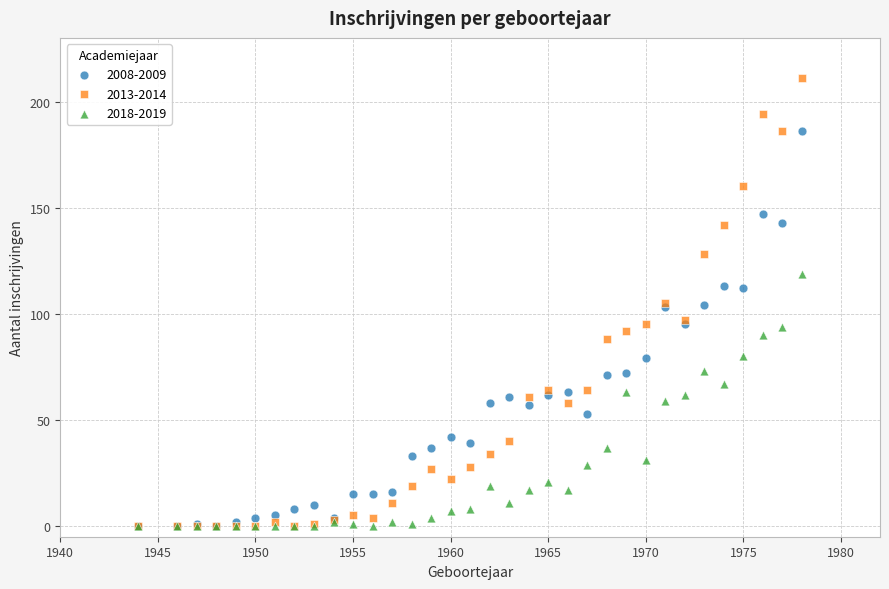

What are all the series names shown in the legend?

2008-2009, 2013-2014, 2018-2019